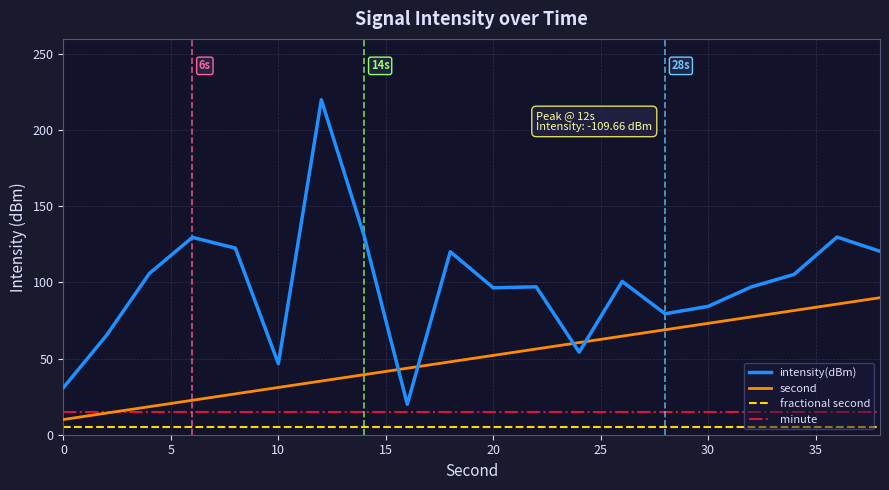

Which series has the largest range (max minus min)?

intensity(dBm)